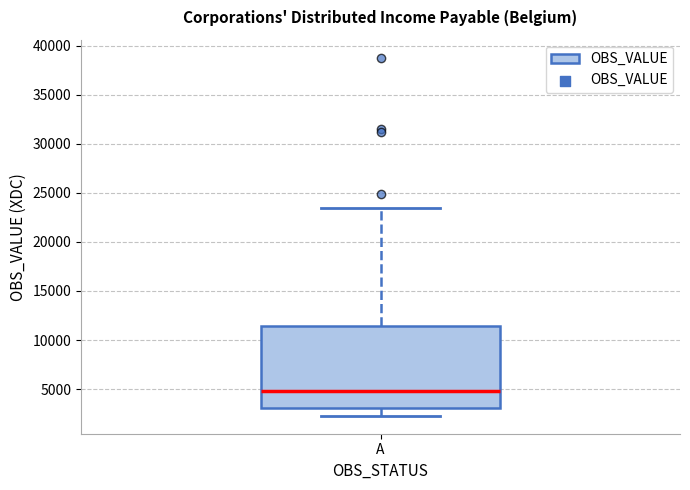

Read this box plot against the y-axis: the position of the median line, the range covered by the box, and the ends of both whiskers. The values are not printed on the chart, so give them approximately, as read against the axis.

median 5000, box 3000 to 11500, whiskers 2500 to 23500